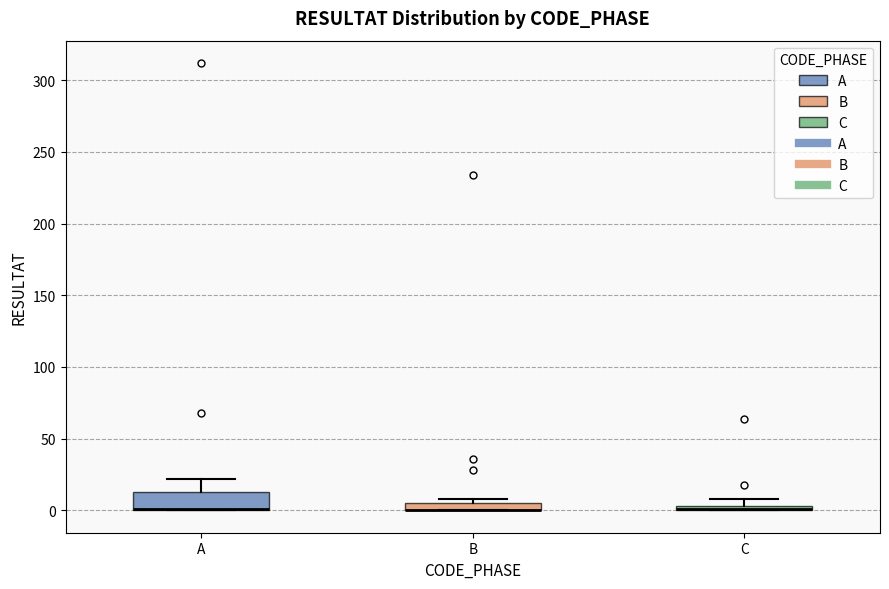

Which box is the tallest, from its lower edge to its upper edge?

A